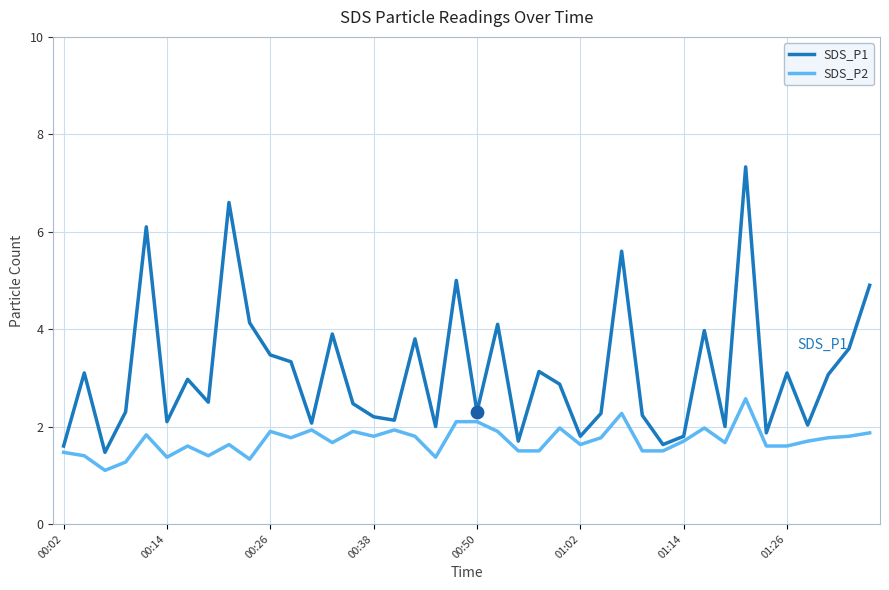

Which series has the largest total across all categories?

SDS_P1